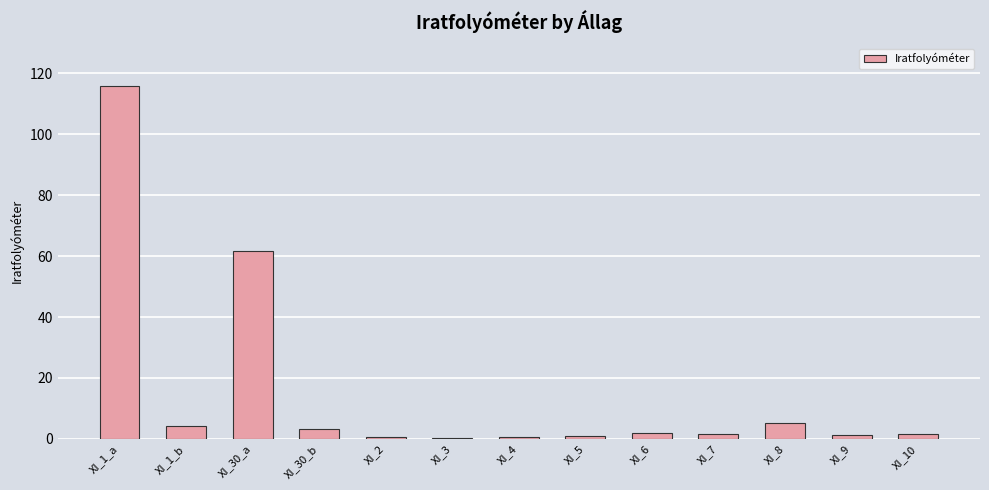

How many distinct data groups are displayed?

1